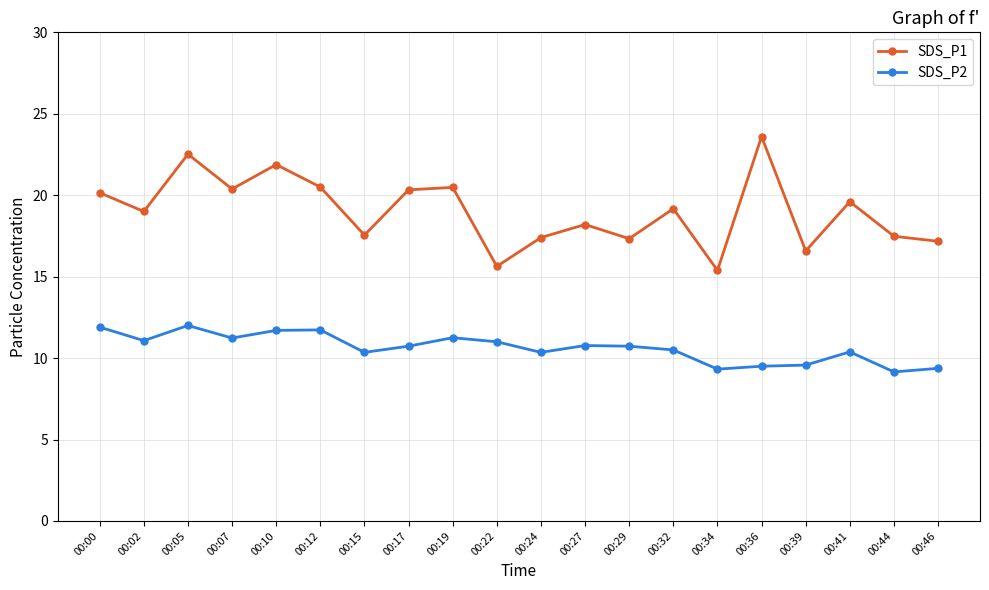

What is the sum of all SDS_P1 values?

380.3